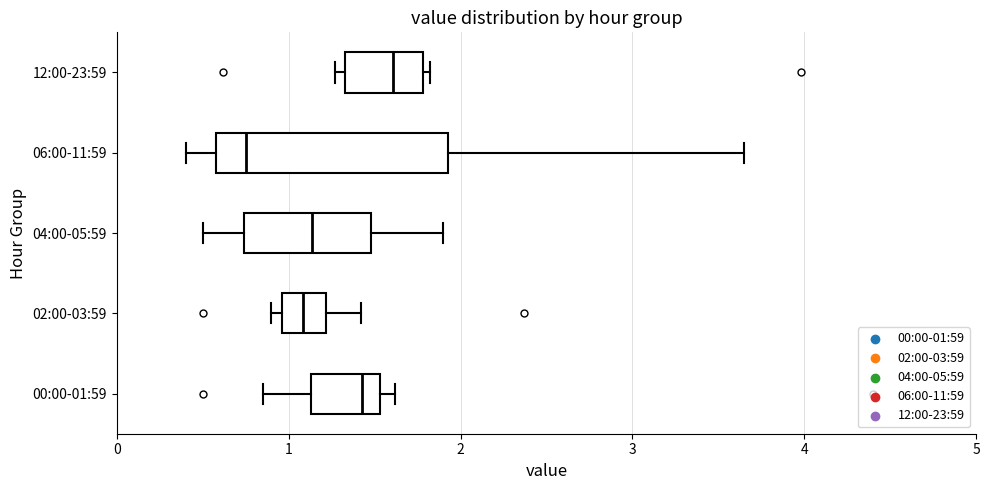

Which box is the widest, from its left edge to its right edge?

06:00-11:59